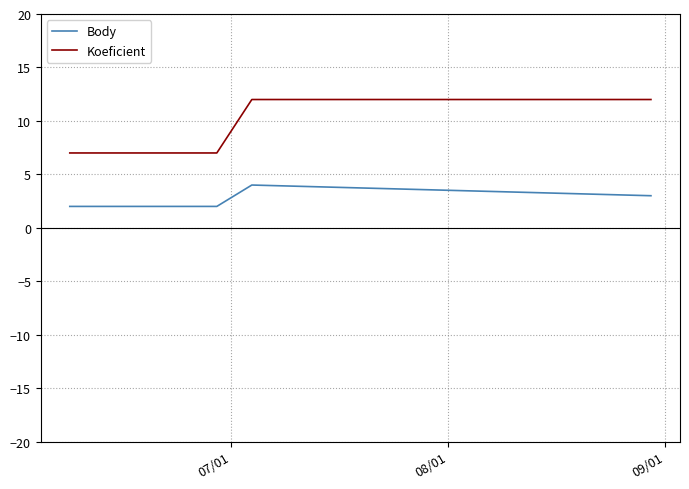

True or false: Body and Koeficient intersect in this chart.

False